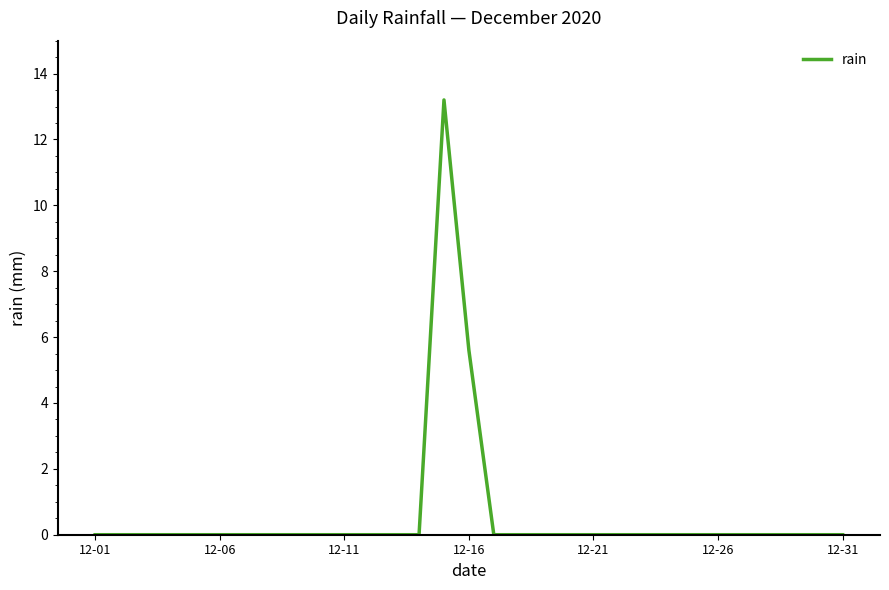

Between 12-06 and 12-16, which is larger?

12-16